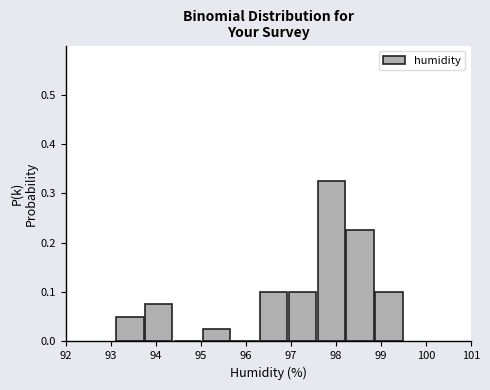

How tall is the bar that spans 97.58 to 98.22 on the x-axis? Neither the bar edges nor the heights are printed on the chart, so give them approximately, as read against the axes.

0.33